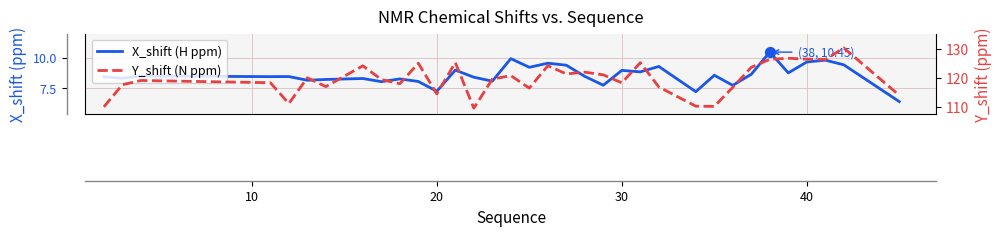

What is the total value across all series at 30?

126.8